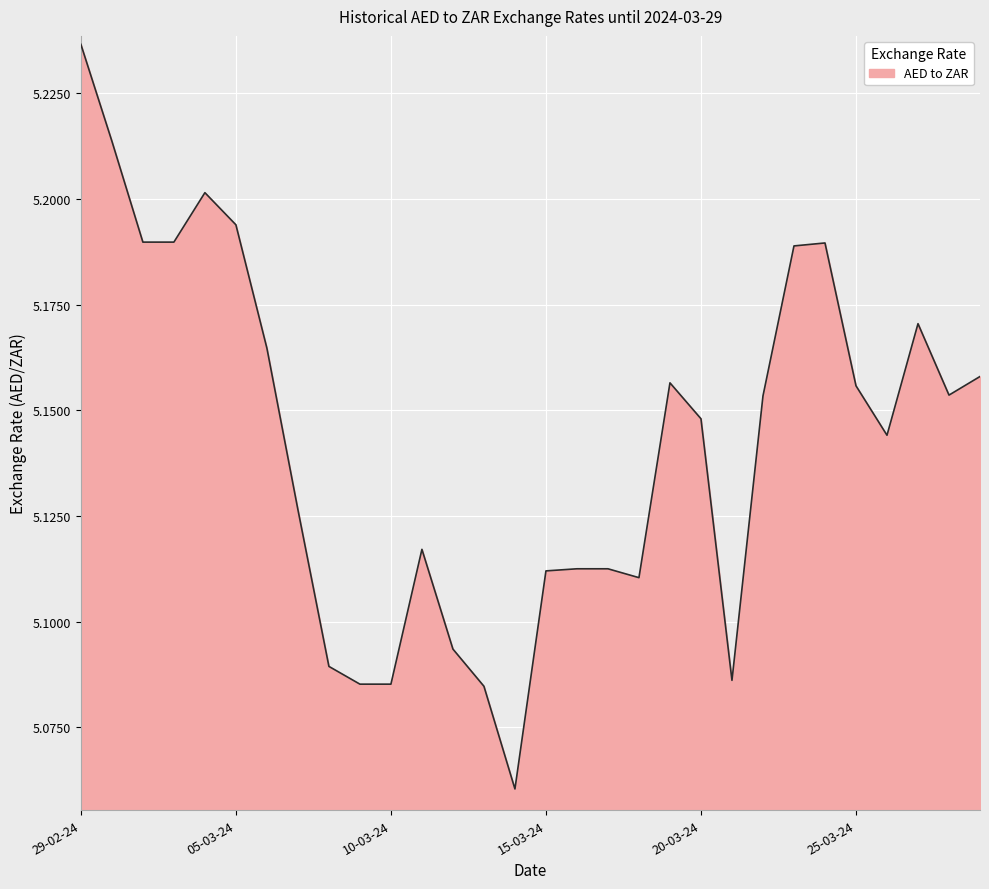

Rank the categories by value from highest to lowest.

29-02-24, 01-03-24, 04-03-24, 05-03-24, 03-03-24, 02-03-24, 24-03-24, 23-03-24, 27-03-24, 06-03-24, 29-03-24, 19-03-24, 25-03-24, 28-03-24, 22-03-24, 20-03-24, 26-03-24, 07-03-24, 11-03-24, 17-03-24, 16-03-24, 15-03-24, 18-03-24, 12-03-24, 08-03-24, 21-03-24, 10-03-24, 09-03-24, 13-03-24, 14-03-24